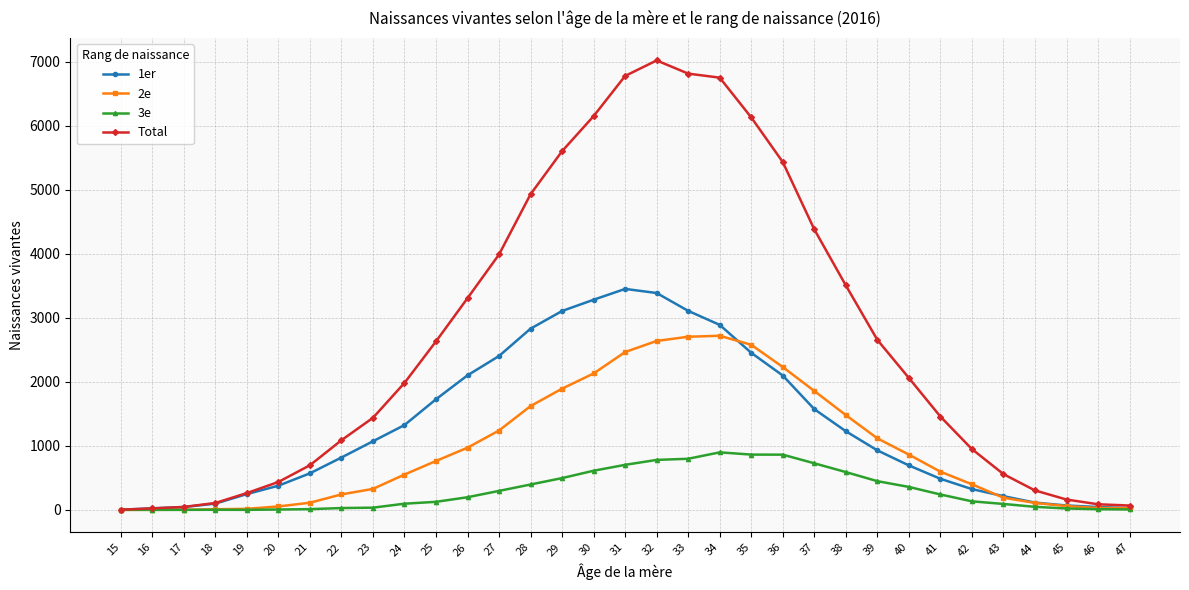

The value of Total at 28 is 4930. True or false?

True